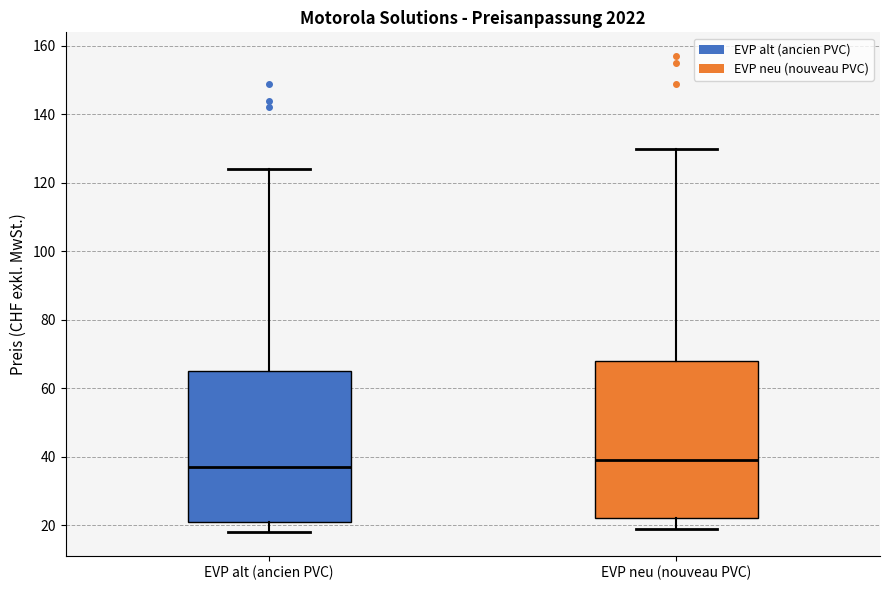

Reading left to right, read every box against the y-axis: the position of its median line, the range the box covers, and the ends of its whiskers. The values are not printed on the chart, so give them approximately, as read against the axis.

EVP alt (ancien PVC): median 38, box 22 to 66, whiskers 18 to 124
EVP neu (nouveau PVC): median 40, box 22 to 68, whiskers 20 to 130